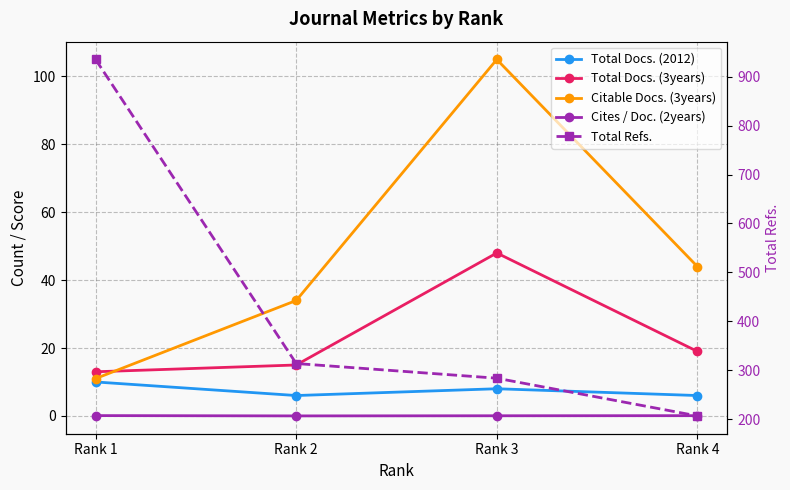

Reading left to right, what are all the values shown in this chart?

Total Docs. (2012): 10.0	6.0	8.0	6.0
Total Docs. (3years): 13.0	15.0	48.0	19.0
Citable Docs. (3years): 11.0	34.0	105.0	44.0
Cites / Doc. (2years): 0.1	0.0	0.0	0.1
Total Refs.: 935.0	314.0	284.0	207.0